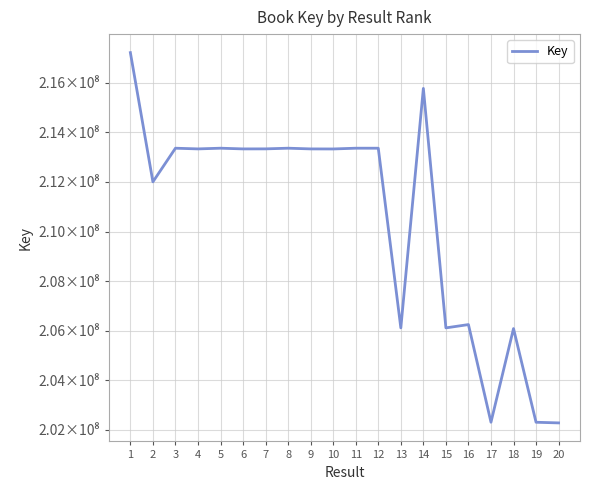

Between 9 and 6, which is larger?

9